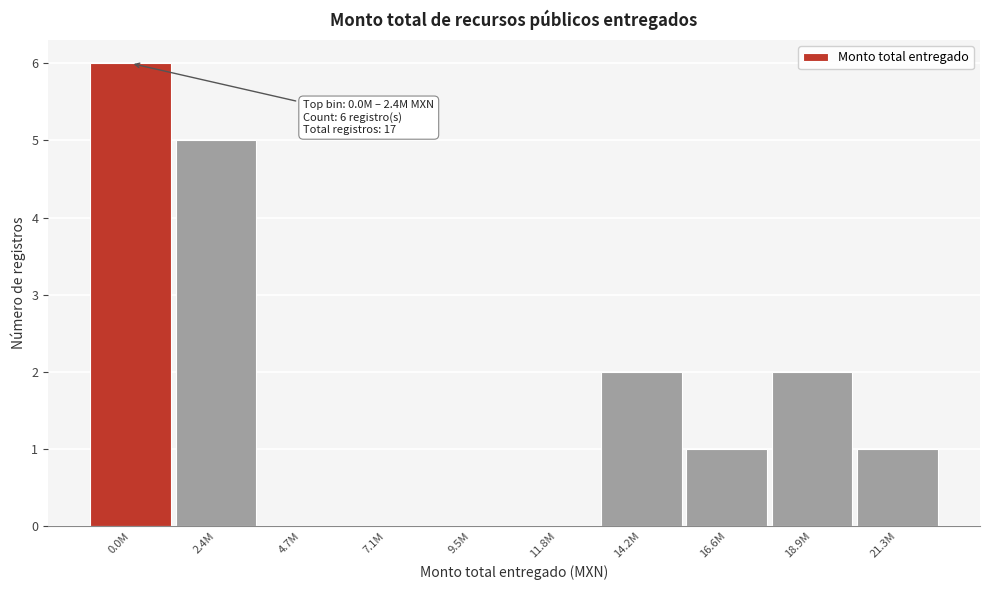

Reading left to right, what are all the values shown in this chart?

0.0M=6	2.4M=5	4.7M=0	7.1M=0	9.5M=0	11.8M=0	14.2M=2	16.6M=1	18.9M=2	21.3M=1